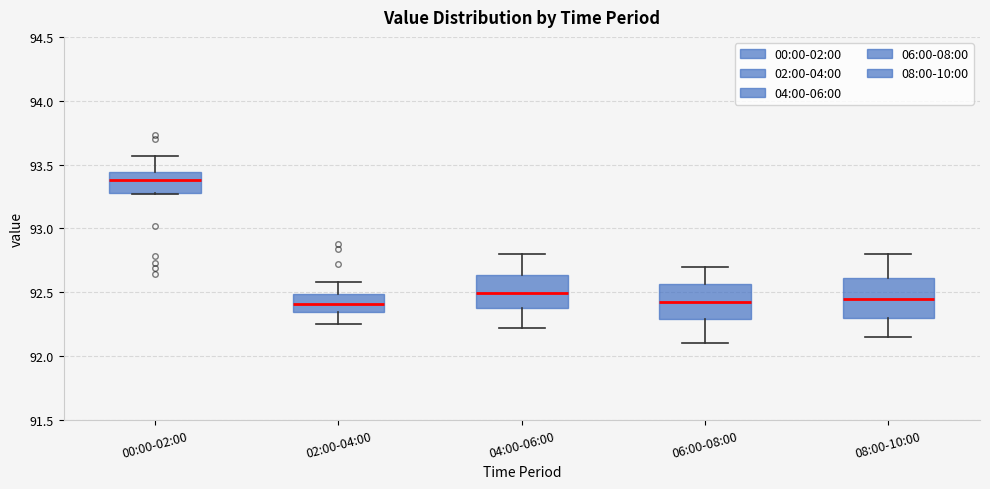

Reading left to right, read every box against the y-axis: the position of its median line, the range the box covers, and the ends of its whiskers. The values are not printed on the chart, so give them approximately, as read against the axis.

00:00-02:00: median 93.40, box 93.30 to 93.45, whiskers 93.25 to 93.55
02:00-04:00: median 92.40, box 92.35 to 92.50, whiskers 92.25 to 92.60
04:00-06:00: median 92.50, box 92.35 to 92.65, whiskers 92.20 to 92.80
06:00-08:00: median 92.45, box 92.30 to 92.55, whiskers 92.10 to 92.70
08:00-10:00: median 92.45, box 92.30 to 92.60, whiskers 92.15 to 92.80